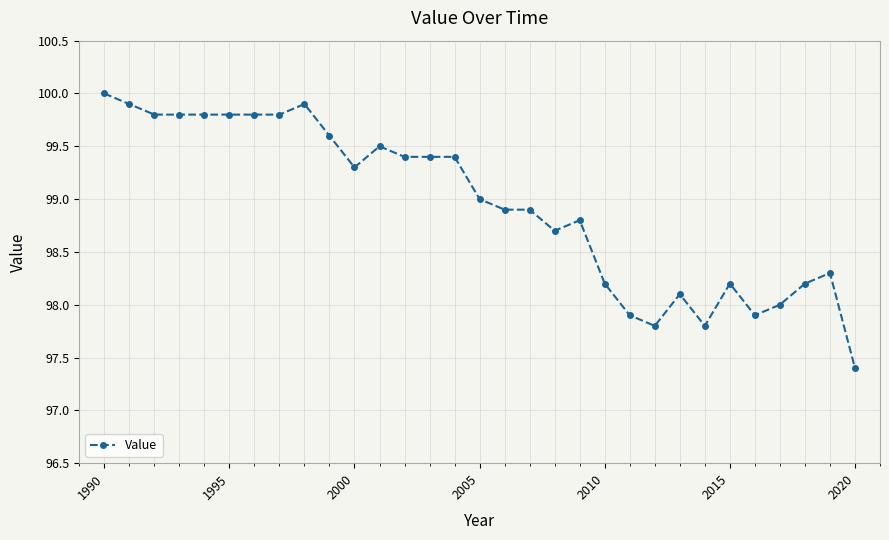

What is the greatest value displayed?

100.0